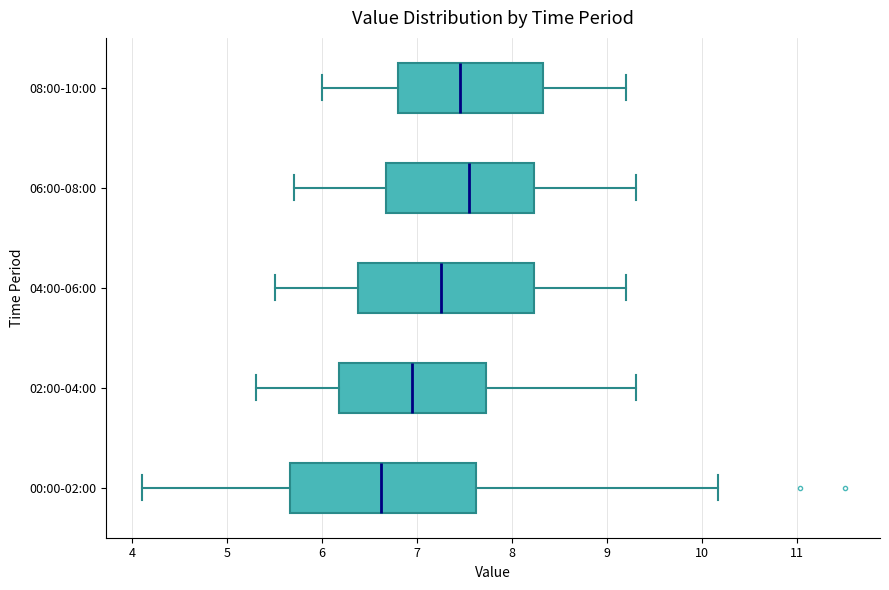

Comparing the boxes themselves (not the whiskers), which one is the widest?

00:00-02:00